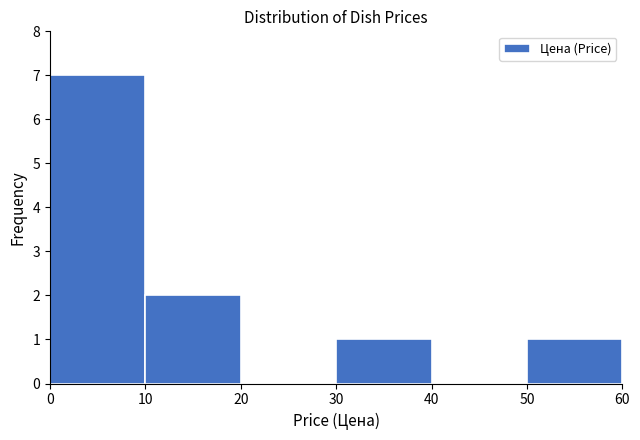

How tall is the bar that spans 30 to 40 on the x-axis? The values are not printed on the chart, so give them approximately, as read against the axis.

1